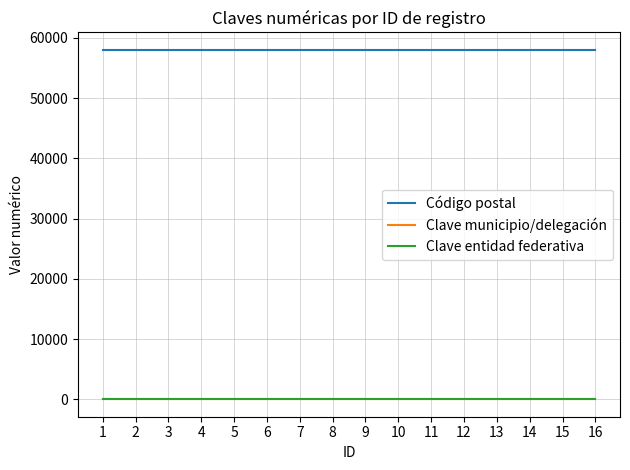

What is the greatest value displayed?

58000